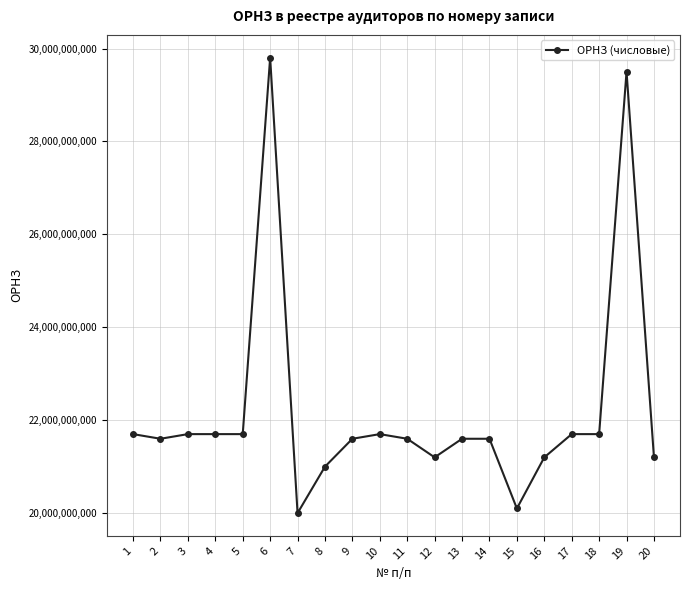

What is the change in value from 4 to 6?

+8099995050